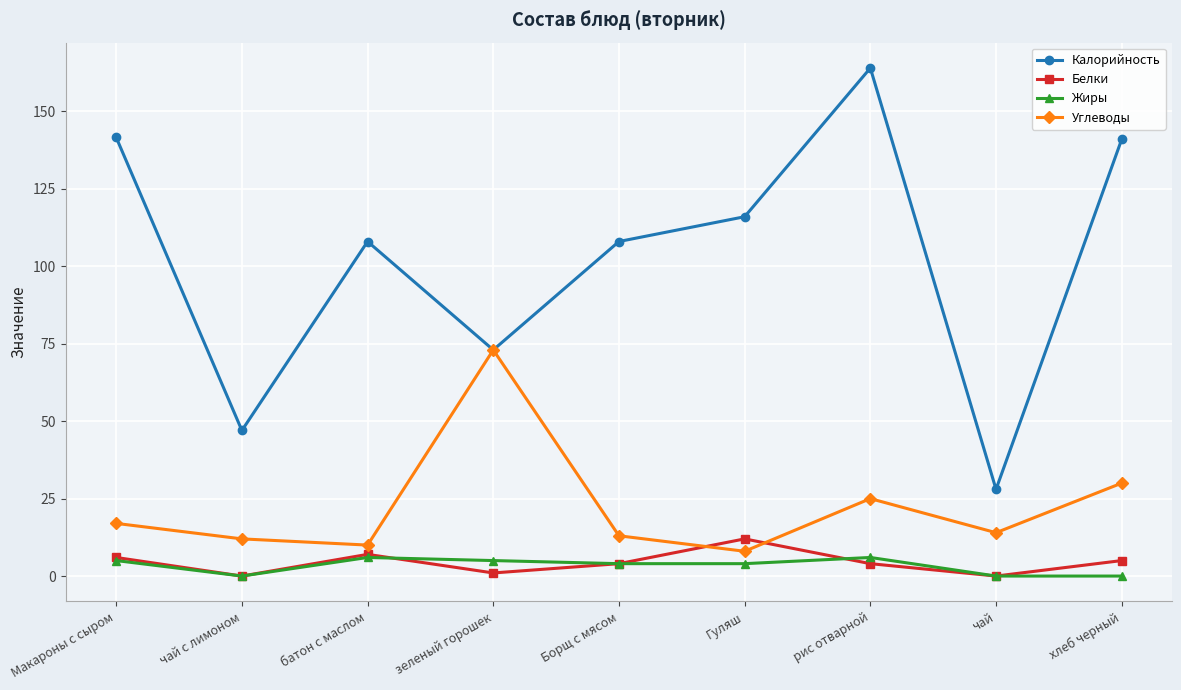

At which category does Белки reach its first local valley?

чай с лимоном